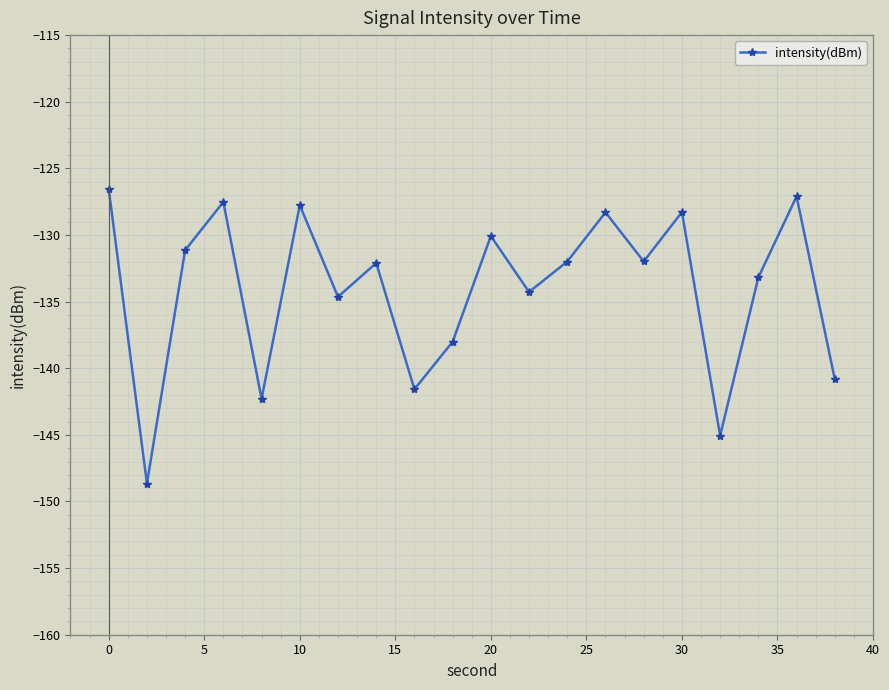

What is the value of the 18th point from the left?

-133.2